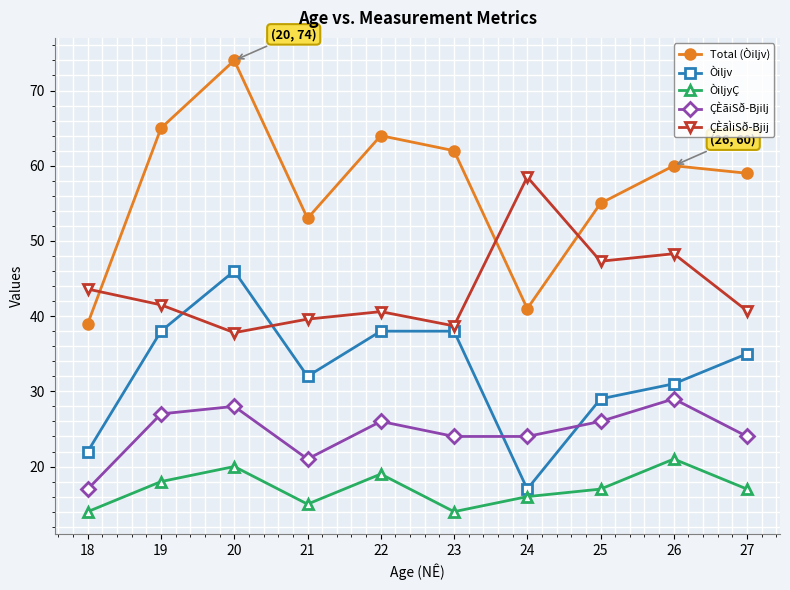

Which series has the widest spread of values?

Total (Òiljv)